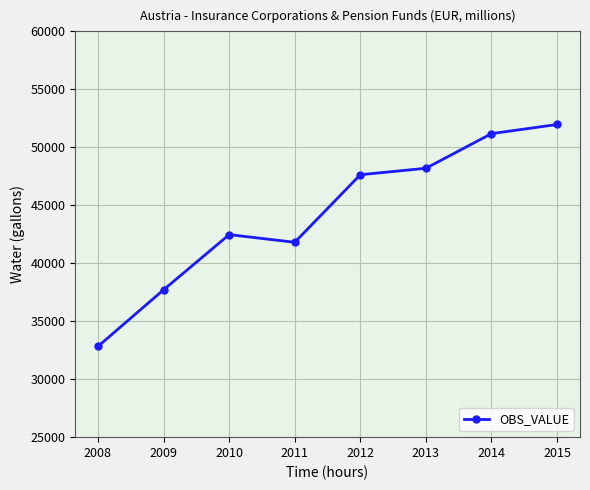

How many lines are shown in the chart?

1